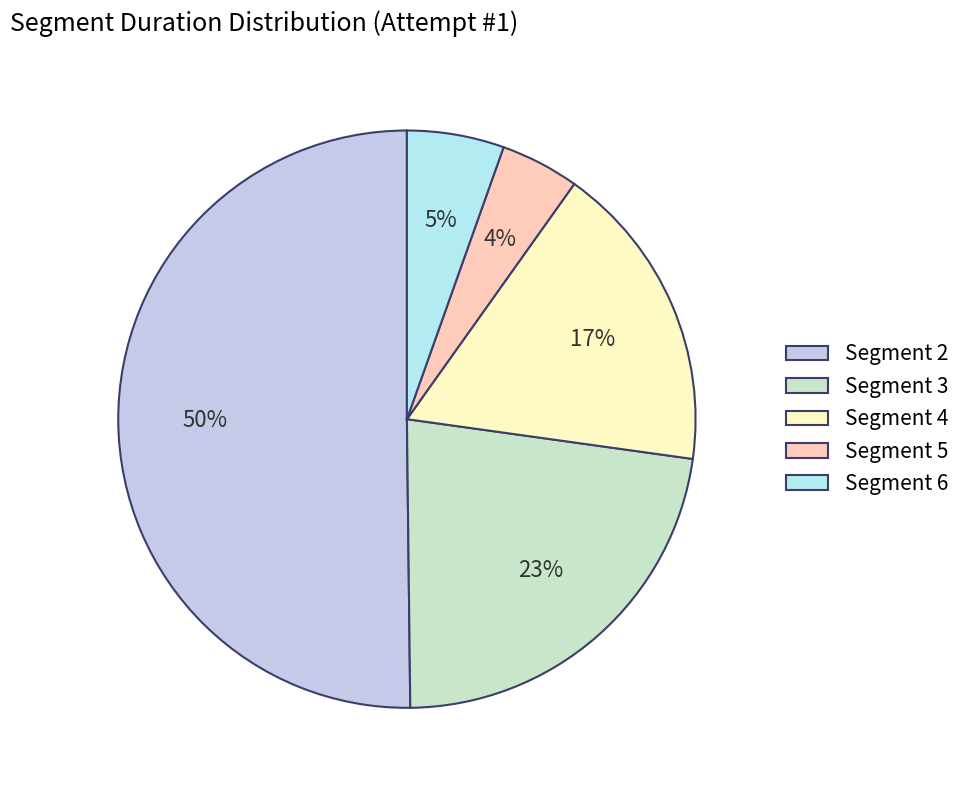

What is the smallest slice in the pie chart?

Segment 5